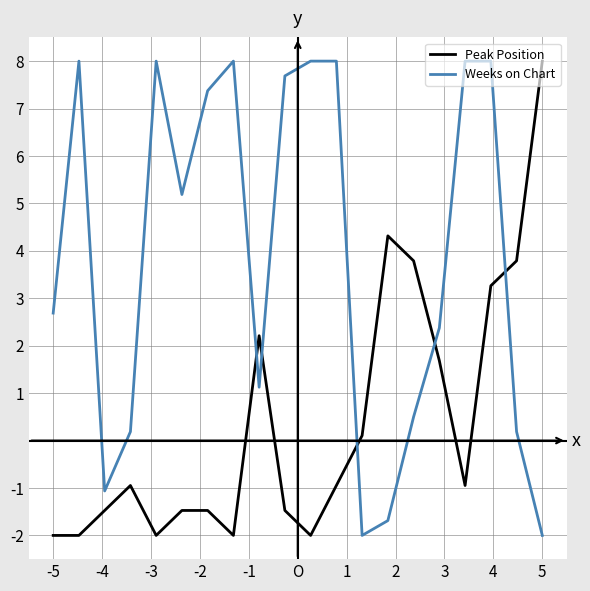

What are all the series names shown in the legend?

Peak Position, Weeks on Chart